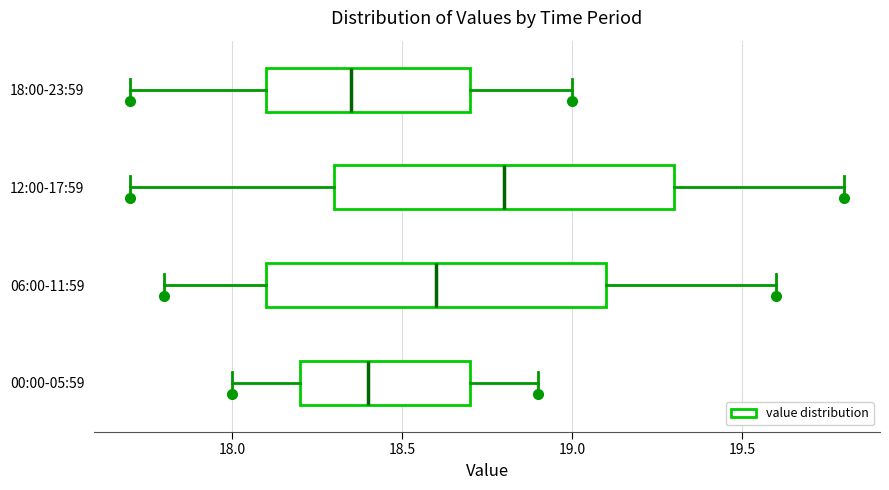

Which box's median line is the furthest to the right?

12:00-17:59